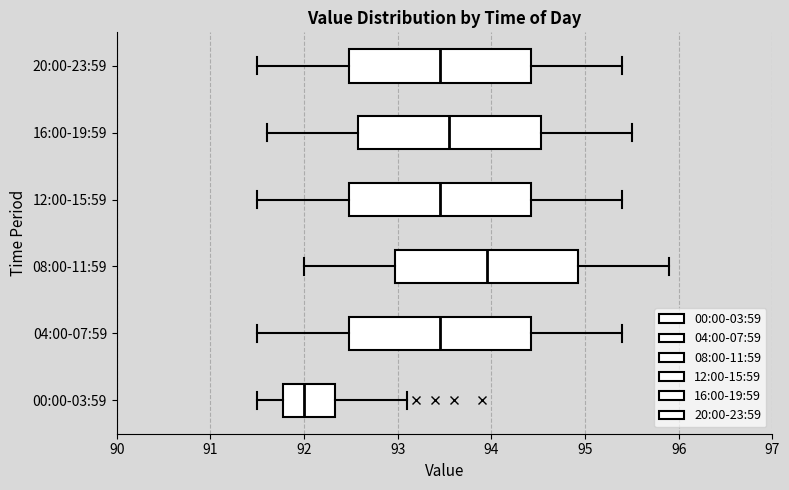

Reading bottom to top, read every box against the x-axis: the position of its median line, the range the box covers, and the ends of its whiskers. The values are not printed on the chart, so give them approximately, as read against the axis.

00:00-03:59: median 92.0, box 91.8 to 92.3, whiskers 91.5 to 93.1
04:00-07:59: median 93.5, box 92.5 to 94.4, whiskers 91.5 to 95.4
08:00-11:59: median 94.0, box 93.0 to 94.9, whiskers 92.0 to 95.9
12:00-15:59: median 93.5, box 92.5 to 94.4, whiskers 91.5 to 95.4
16:00-19:59: median 93.6, box 92.6 to 94.5, whiskers 91.6 to 95.5
20:00-23:59: median 93.5, box 92.5 to 94.4, whiskers 91.5 to 95.4